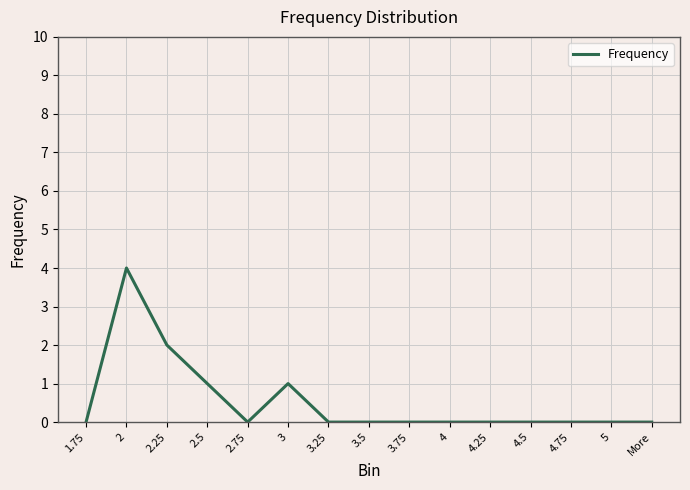

Is it true that the value at 2 is 6?

False